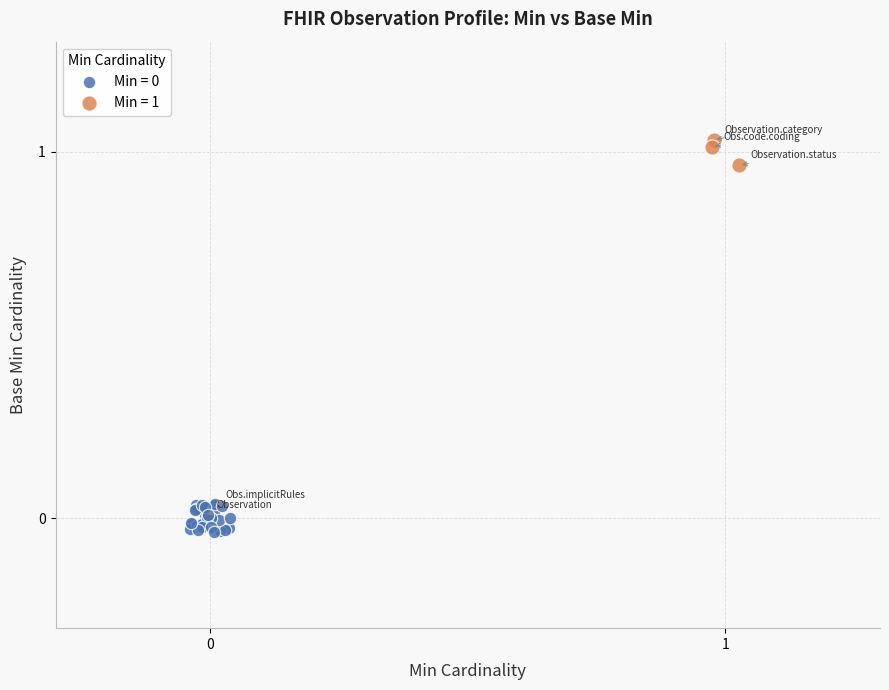

Which series reaches the maximum Y coordinate?

Min = 1